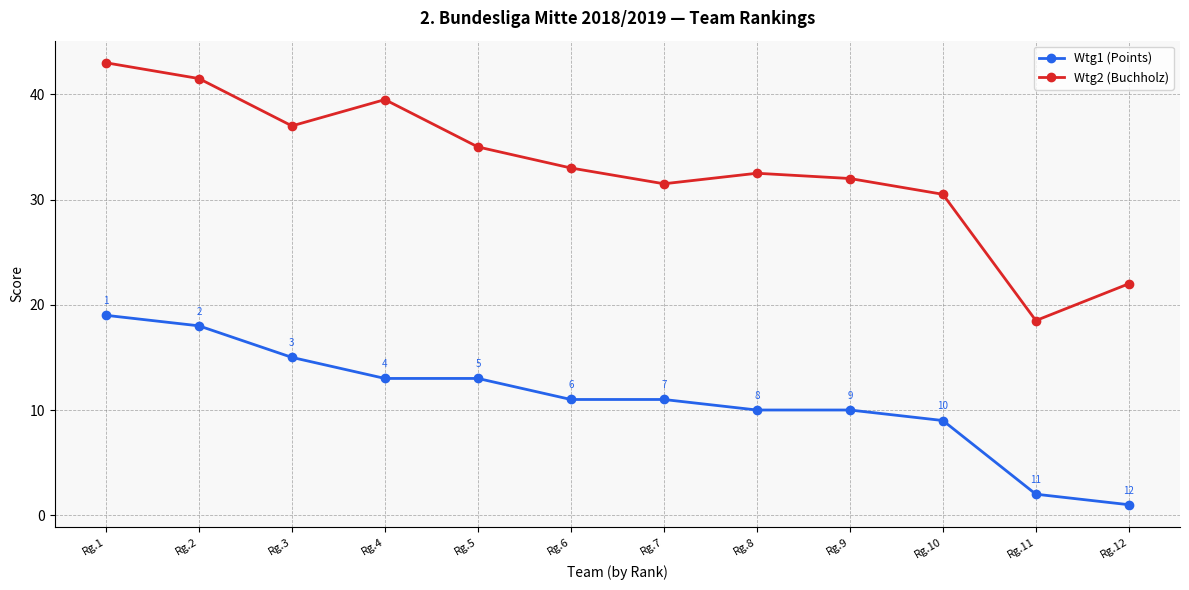

What is the sum of the Wtg2 (Buchholz) values at Rg.3 and Rg.5?

72.0